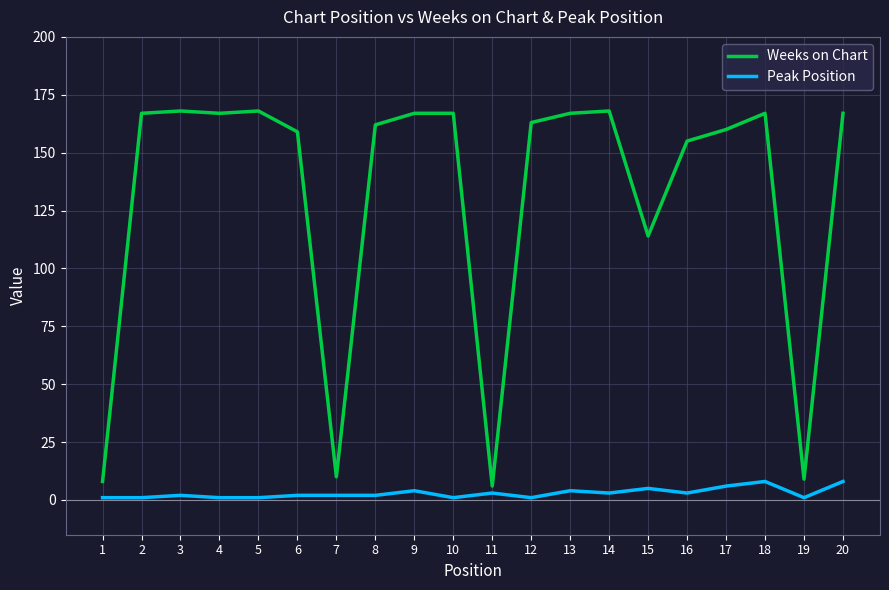

Is the value of Weeks on Chart at 14 greater than the value of Peak Position at 19?

Yes